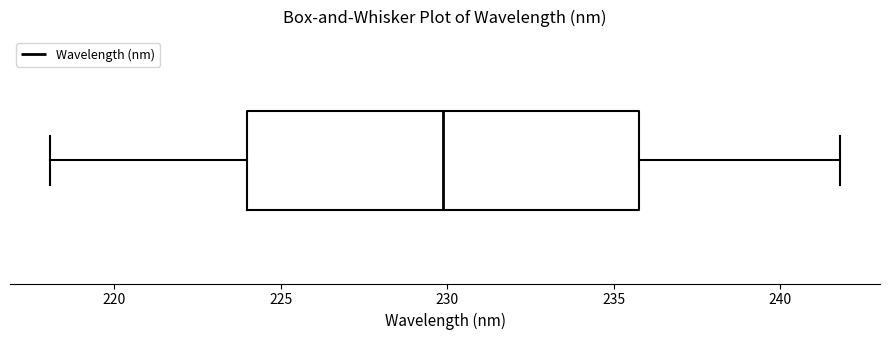

Where does the median line of the box sit on the x-axis? The values are not printed on the chart, so give them approximately, as read against the axis.

230